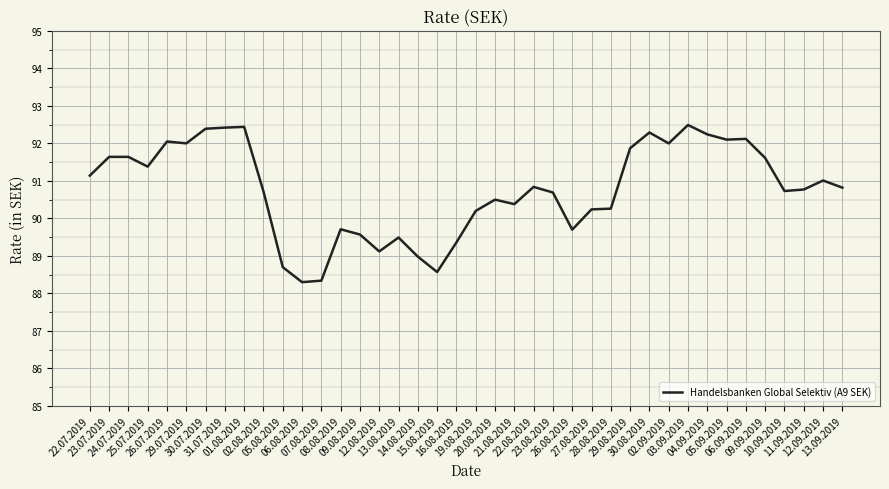

What is the maximum value shown in the chart?

92.5